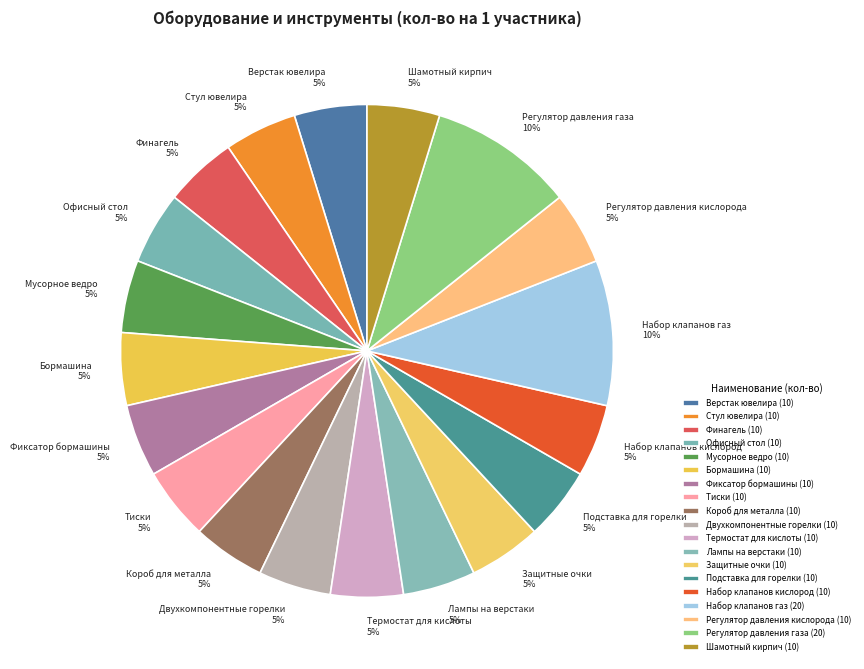

Which slice is the smallest?

Верстак ювелира